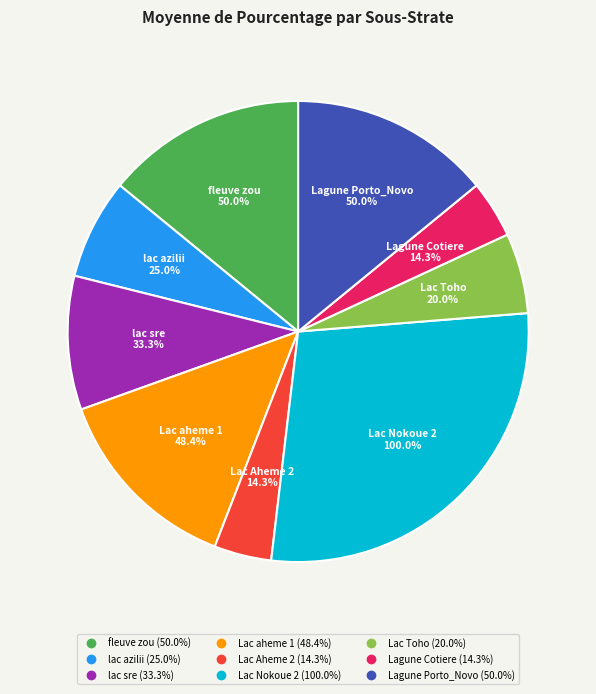

Is there a majority slice in this chart?

No